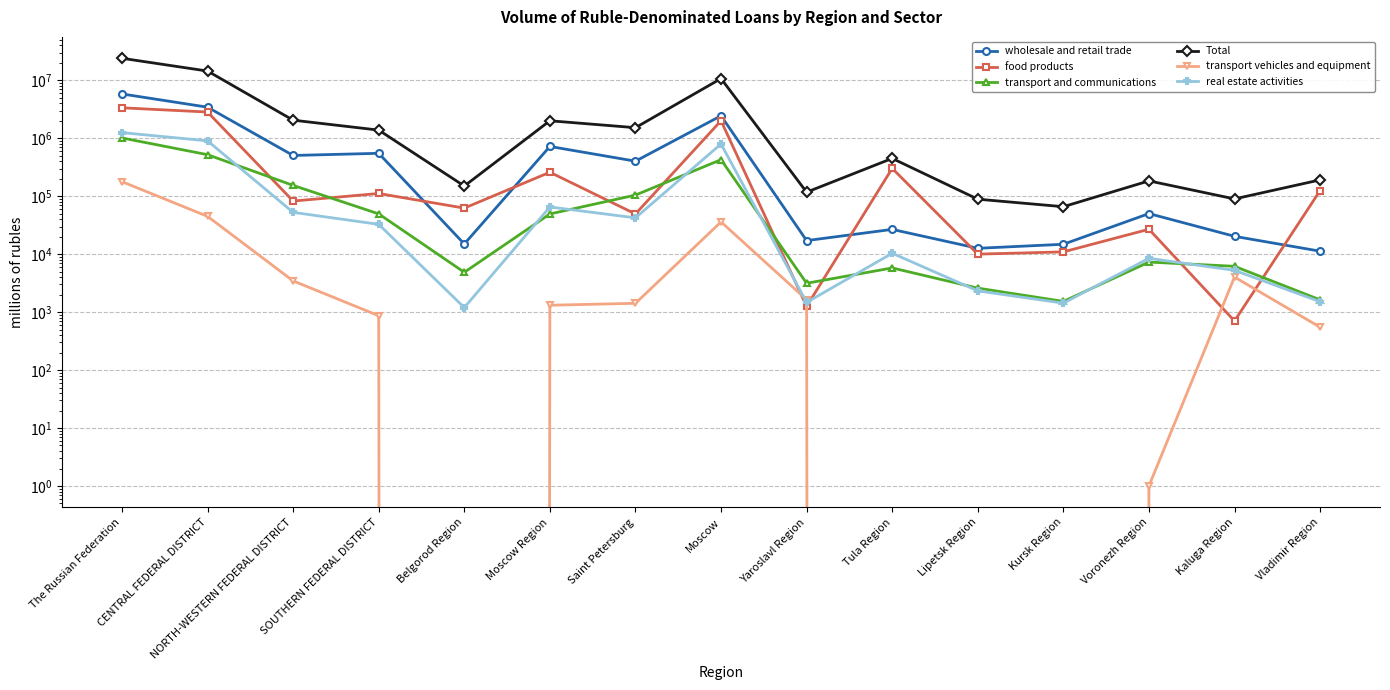

Which series ends up on top after the final intersection of food products and transport and communications?

food products